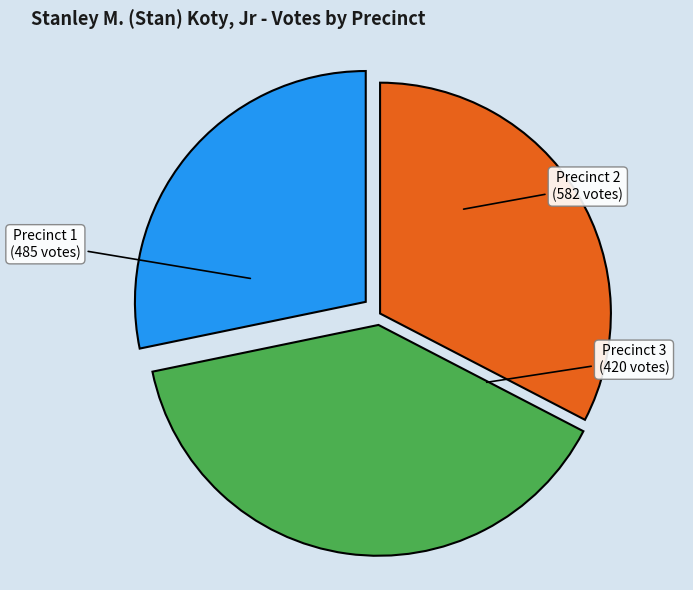

Is there a majority slice in this chart?

No